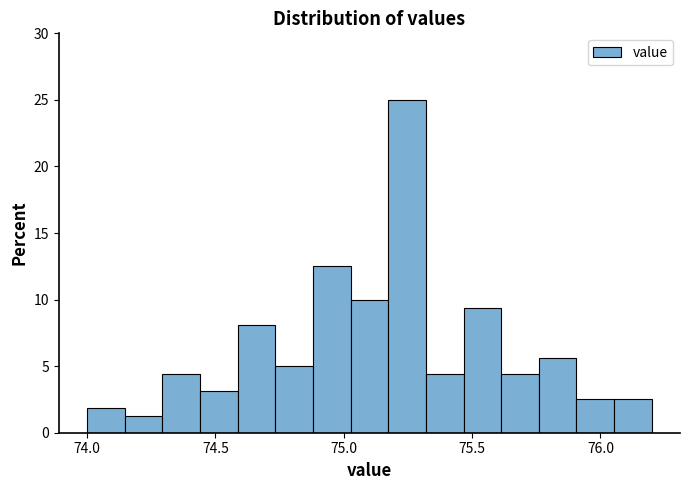

Around what value on the x-axis is the tallest bar? Give the approximate position of its centre, as read against the axis.

75.25